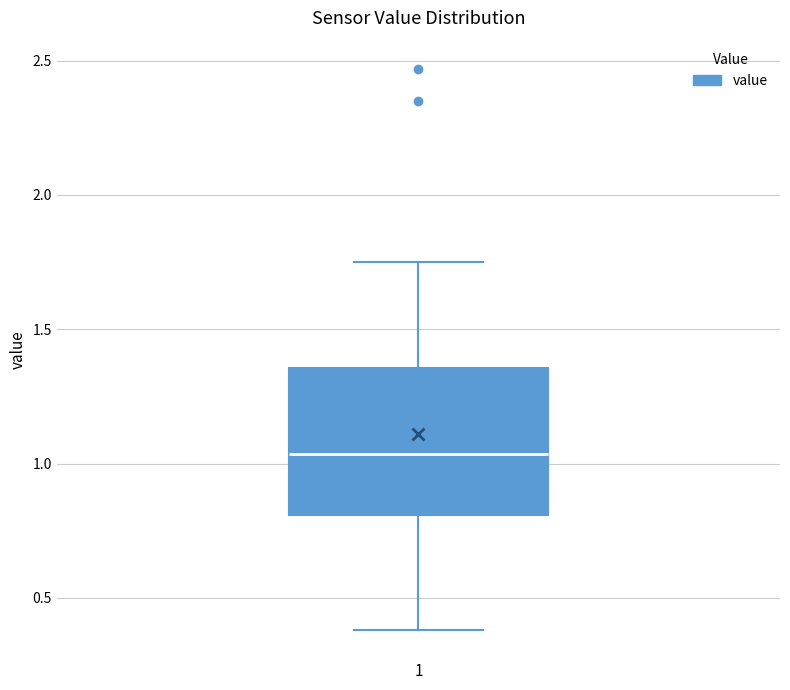

Read this box plot against the y-axis: the position of the median line, the range covered by the box, and the ends of both whiskers. The values are not printed on the chart, so give them approximately, as read against the axis.

median 1.05, box 0.80 to 1.35, whiskers 0.40 to 1.75